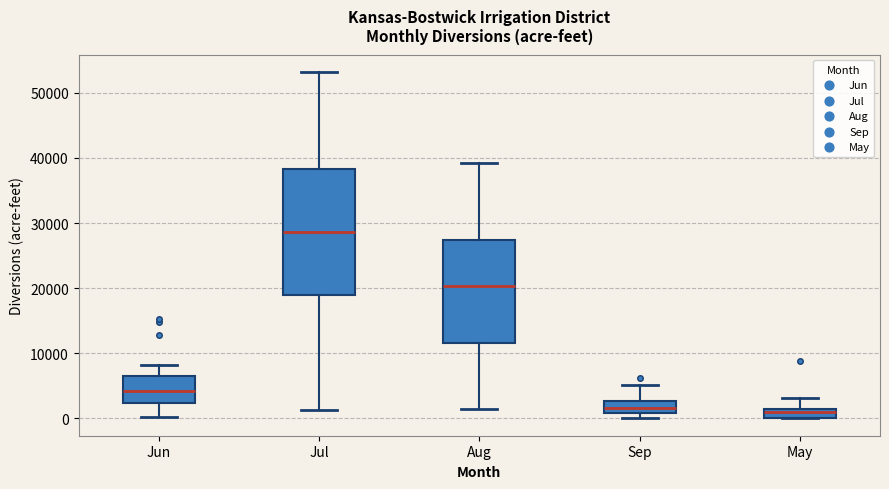

Which box is the tallest, from its lower edge to its upper edge?

Jul